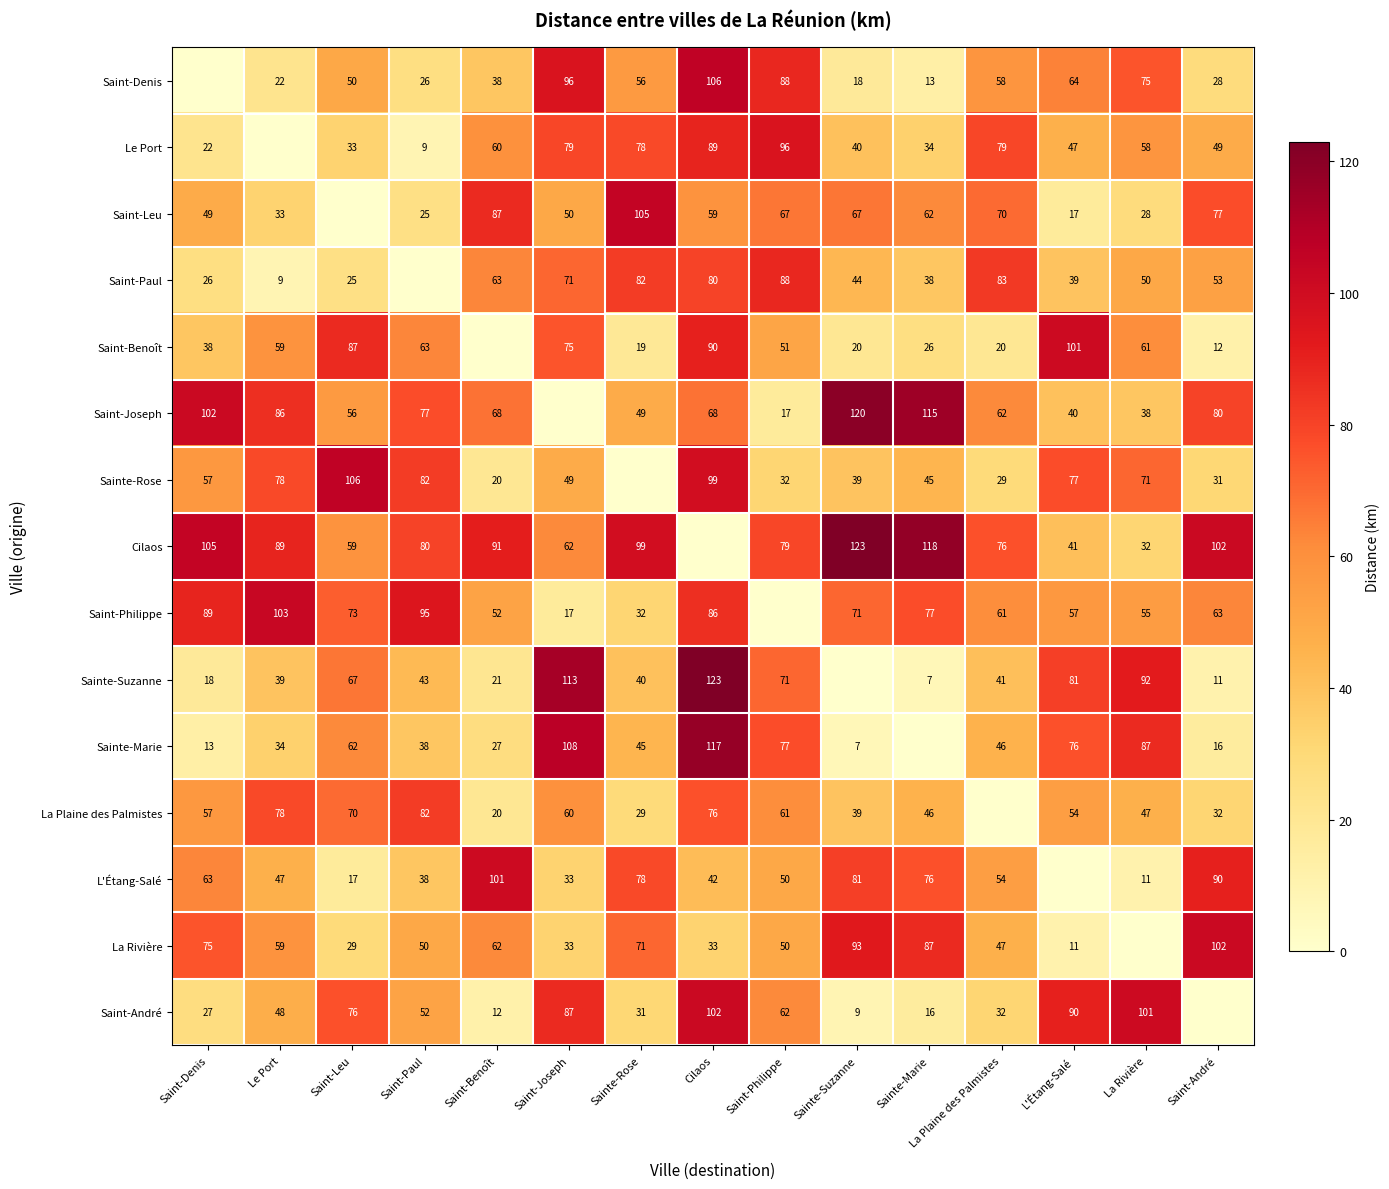

True or false: Le Port has a value of 125 at La Plaine des Palmistes.

False